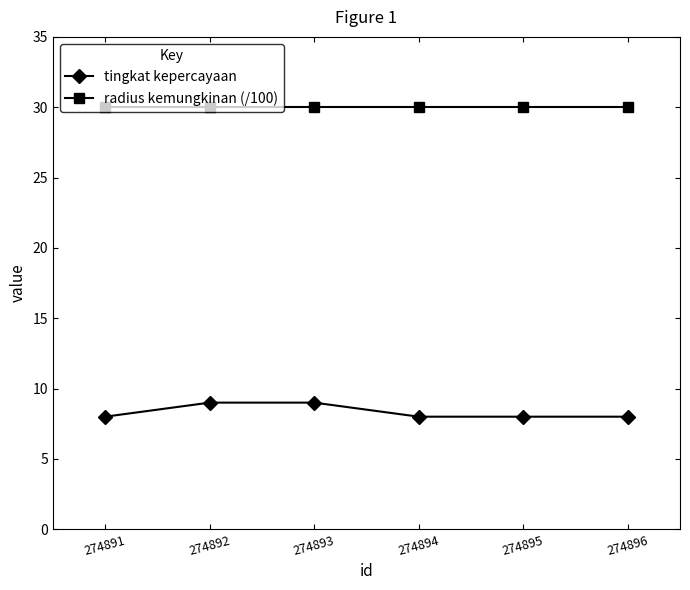

Rank the series by their average value, from highest to lowest.

radius kemungkinan (/100), tingkat kepercayaan